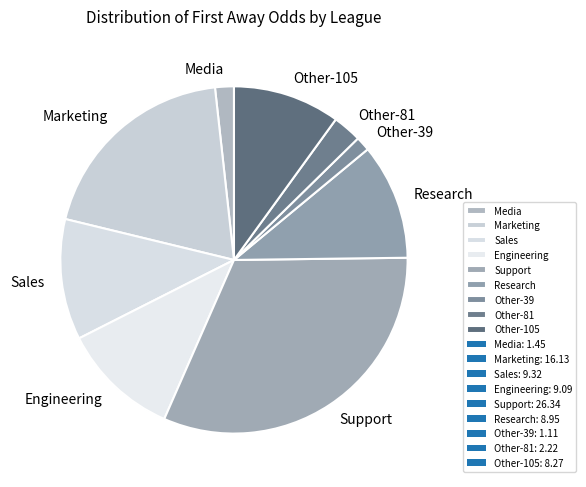

Is it true that Other-39 is 1% of the pie?

True